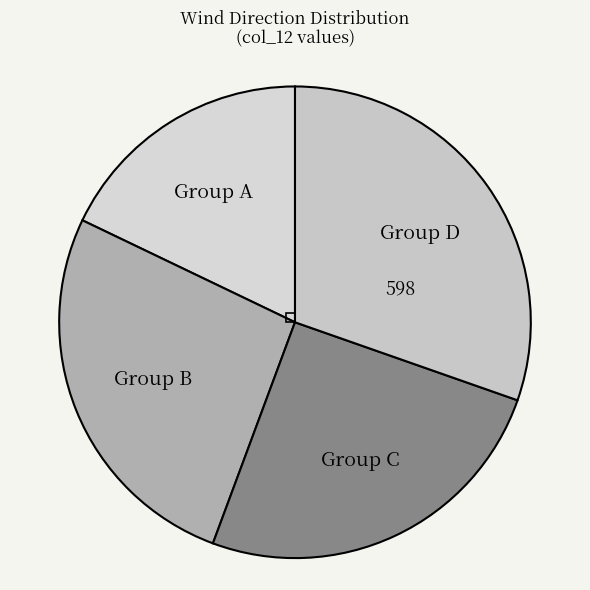

How many slices are in this pie chart?

4